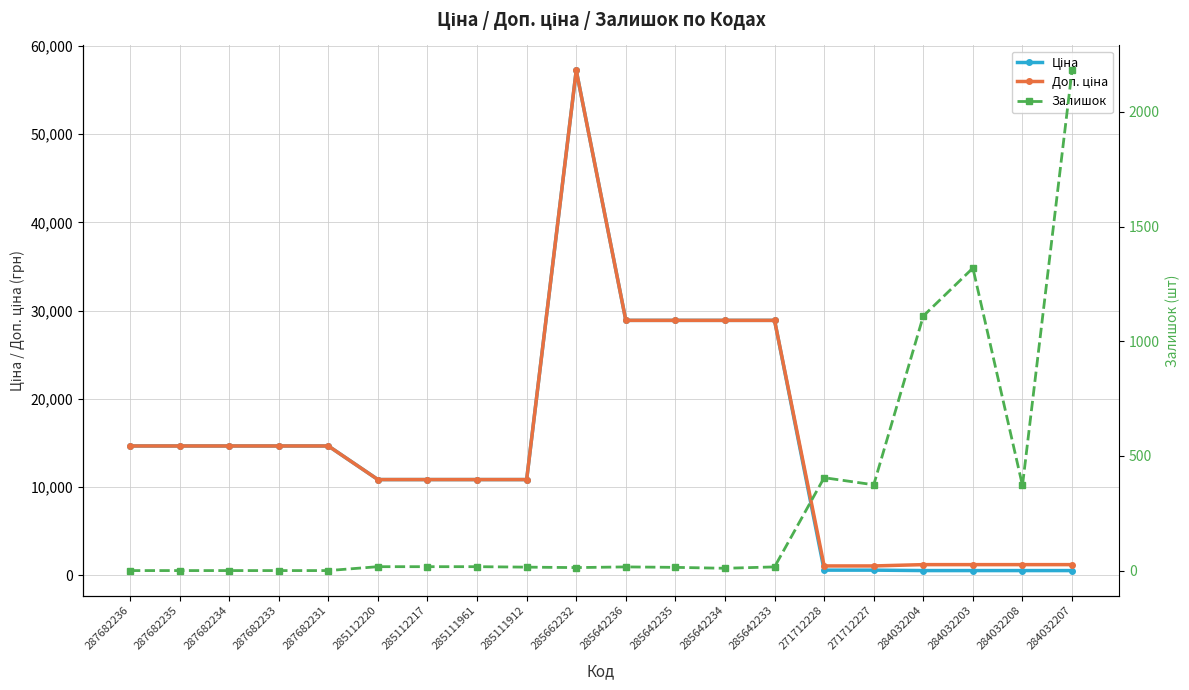

How many times do Залишок and Доп. ціна cross each other?

3